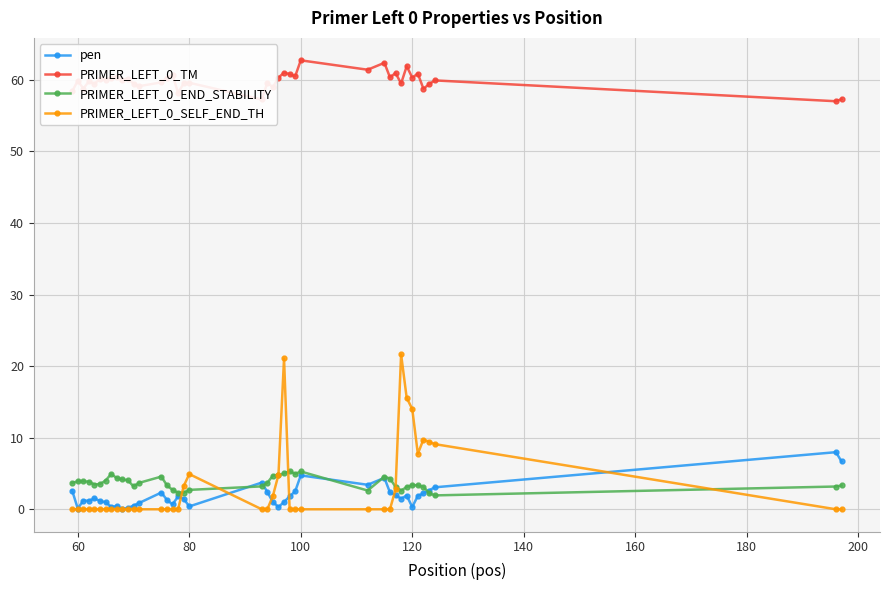

True or false: PRIMER_LEFT_0_END_STABILITY has more than 1 interior local peaks.

True